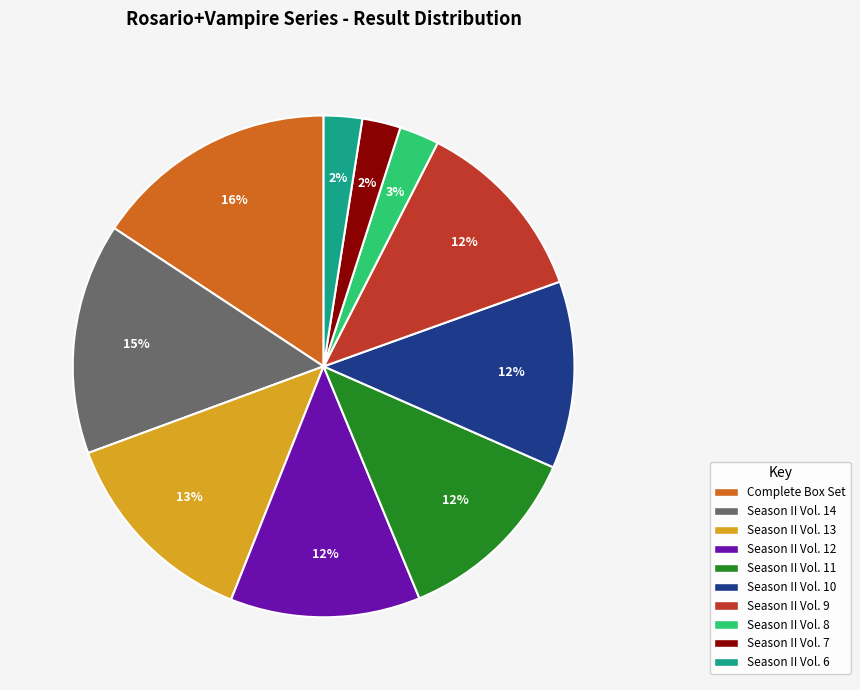

To the nearest percent, what is the average slice percentage?

10%